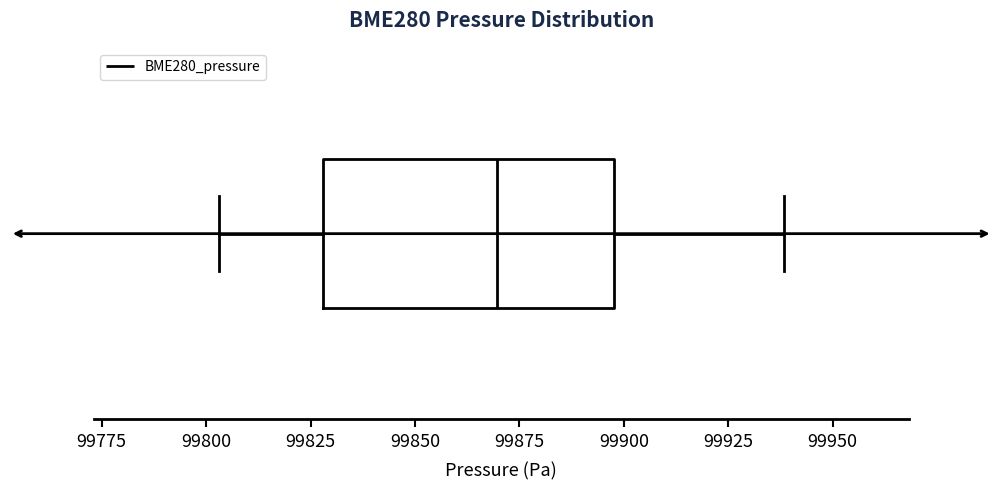

Read this box plot against the x-axis: the position of the median line, the range covered by the box, and the ends of both whiskers. The values are not printed on the chart, so give them approximately, as read against the axis.

median 99870, box 99830 to 99900, whiskers 99805 to 99940